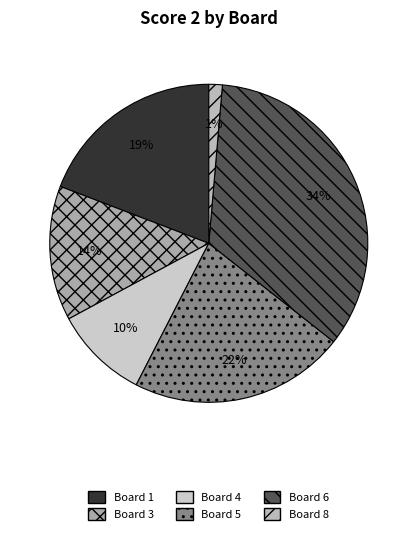

How many slices are in this pie chart?

6